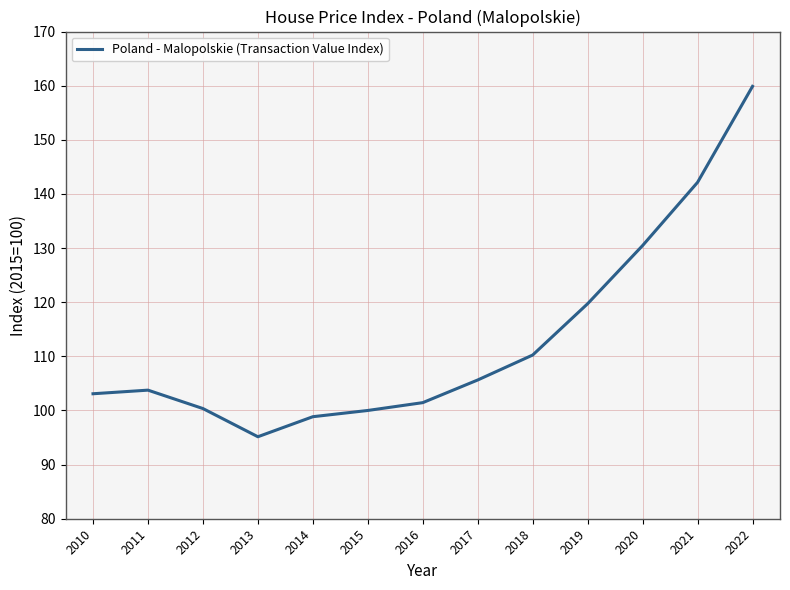

What is the change in value from 2010 to 2013?

-7.9